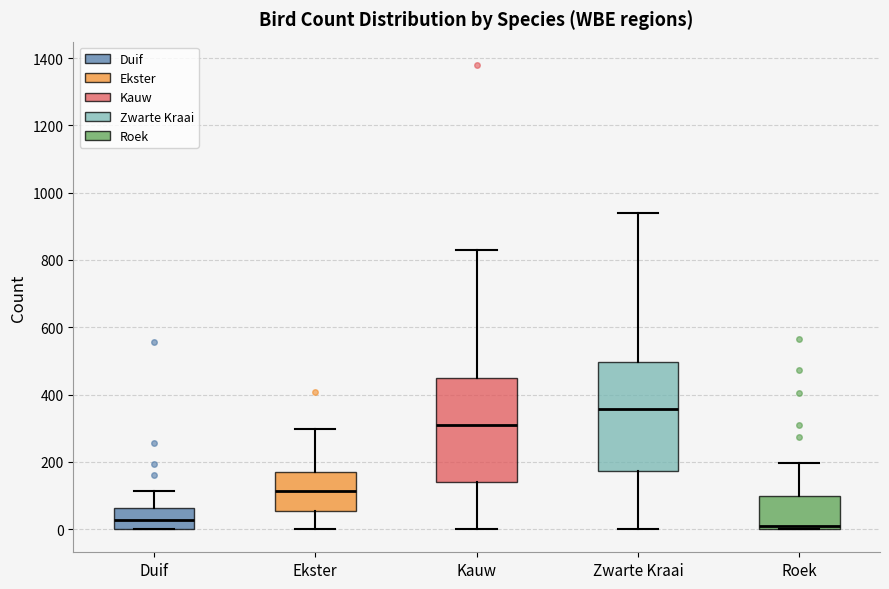

Where does the median line of the box for Ekster sit on the y-axis? The values are not printed on the chart, so give them approximately, as read against the axis.

120